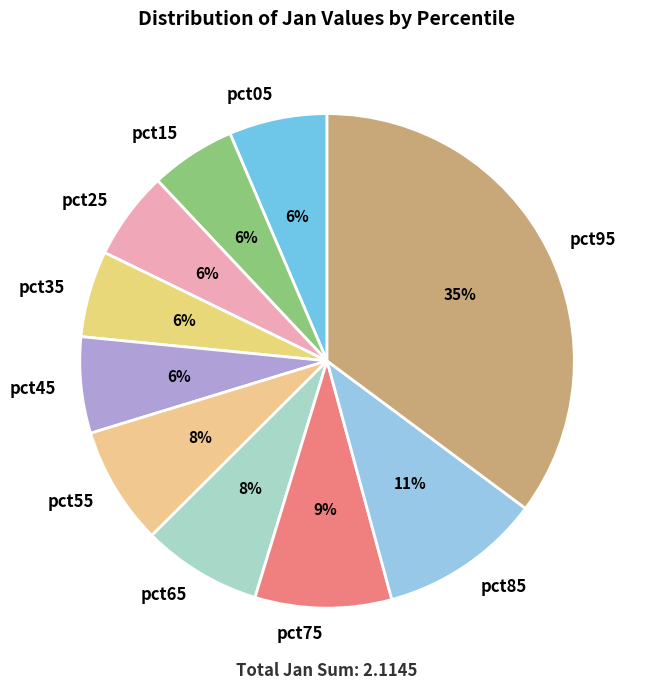

Is pct45 the majority of the pie?

No